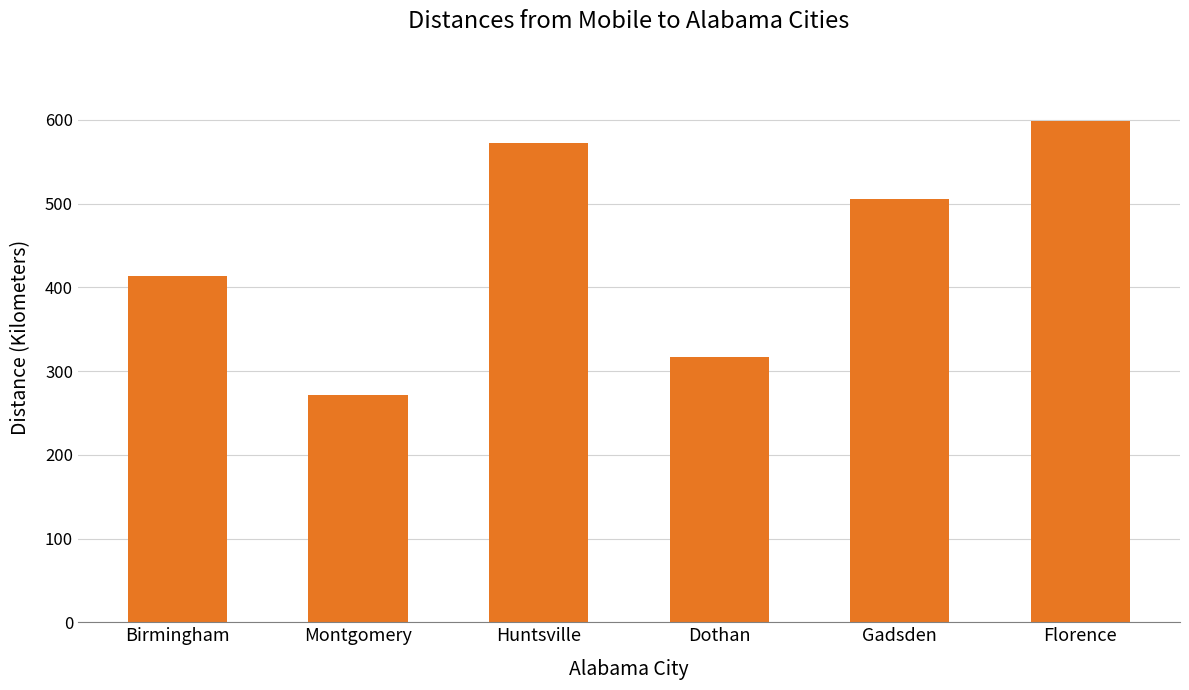

The value at Gadsden is 505. True or false?

True